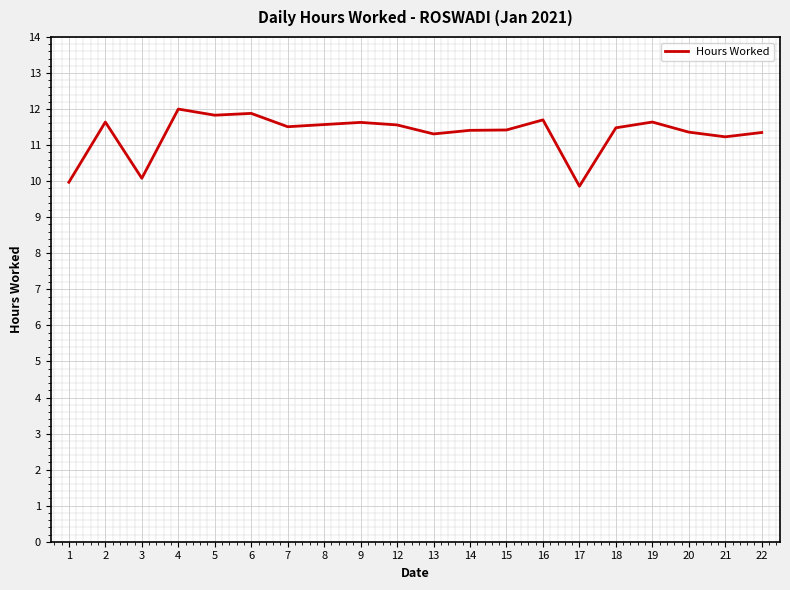

Approximately how many times larger is the value at 3 compared to 4?

0.8